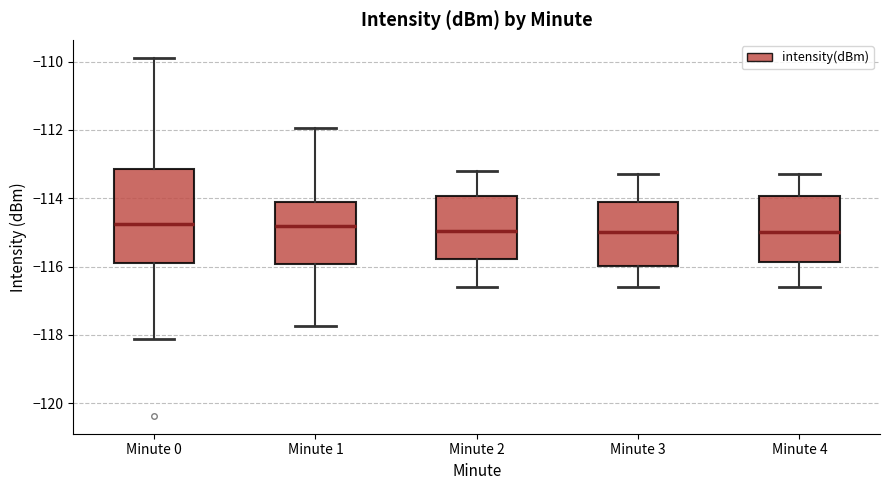

Which box is the tallest, from its lower edge to its upper edge?

Minute 0